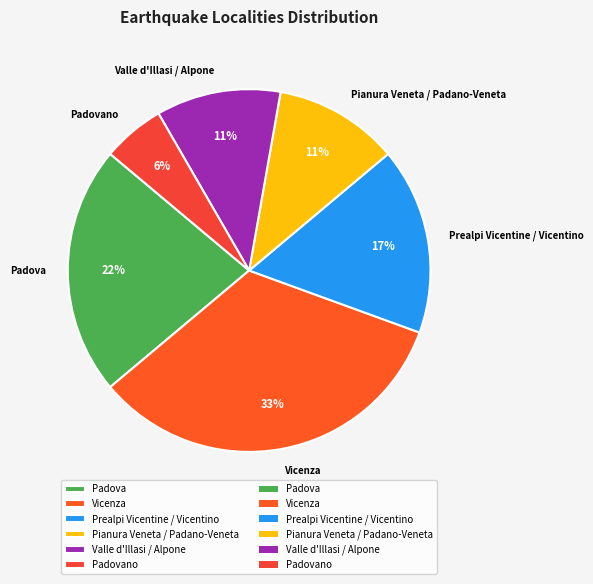

Combined, do Vicenza and Pianura Veneta / Padano-Veneta account for over 50%?

No